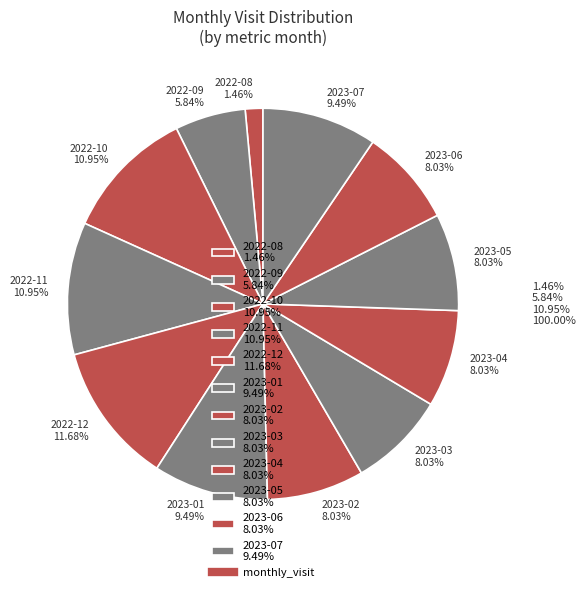

Is there a majority slice in this chart?

No